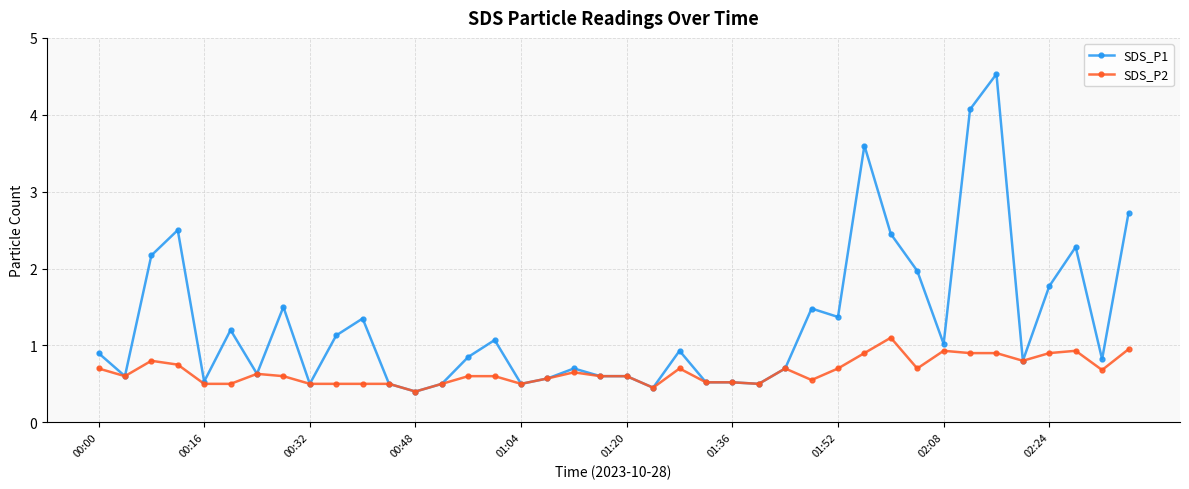

What is the lowest value of the SDS_P1 series?

0.4